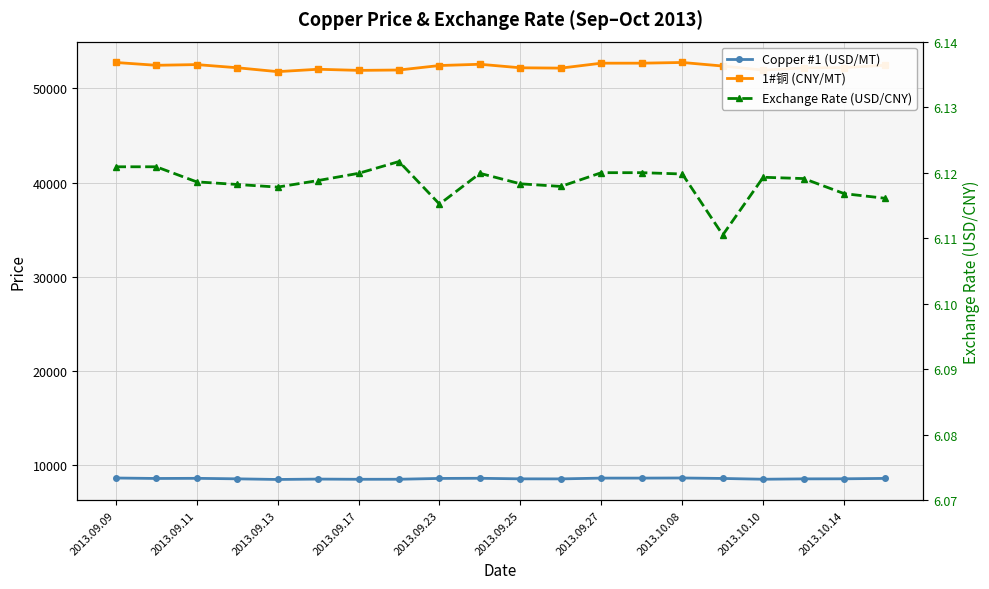

Which series has the largest total across all categories?

1#铜 (CNY/MT)